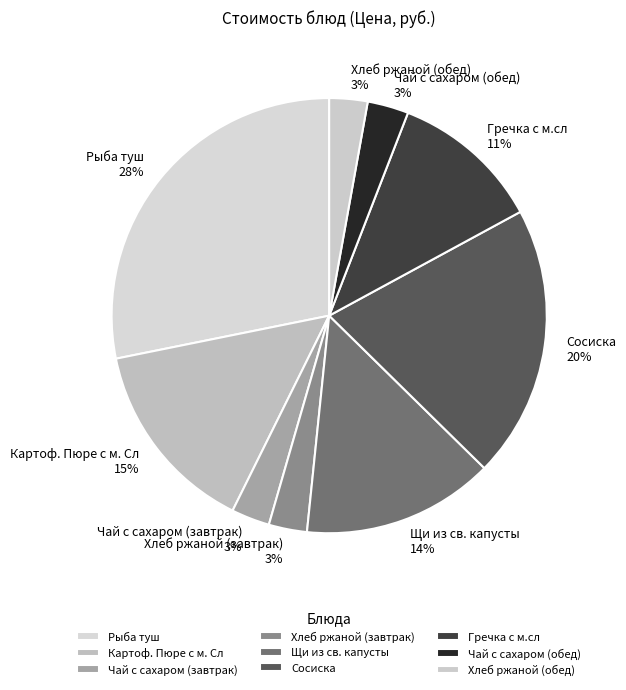

What percentage is the Хлеб ржаной (обед) slice, to the nearest percent?

3%